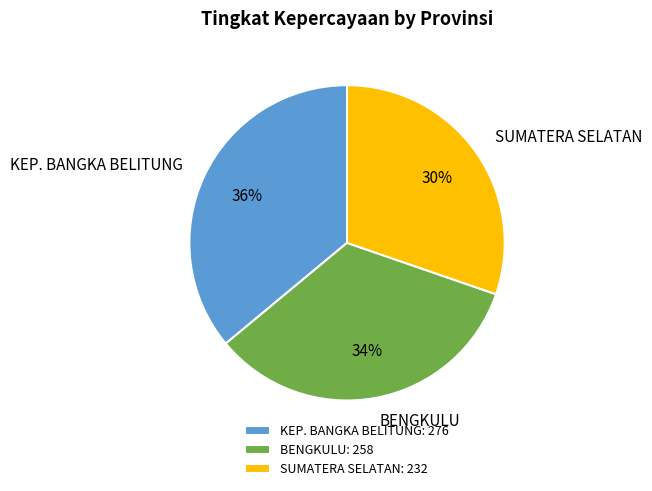

The SUMATERA SELATAN slice represents 36% of the pie. True or false?

False